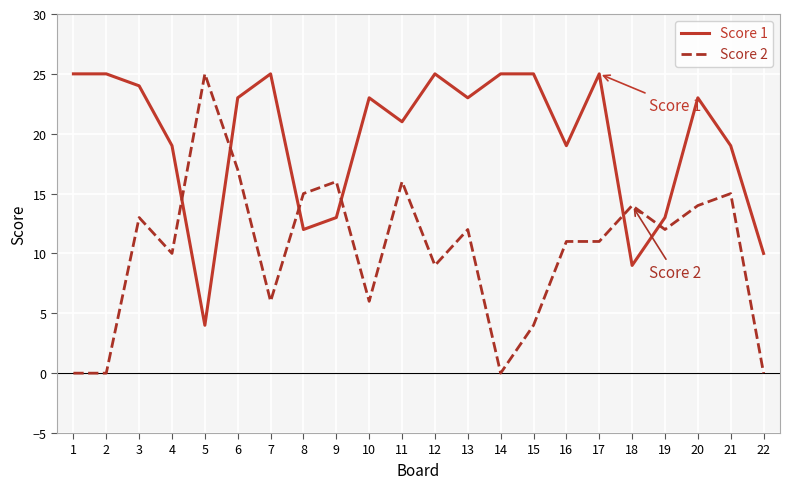

At which category is the sum across all series the highest?

6